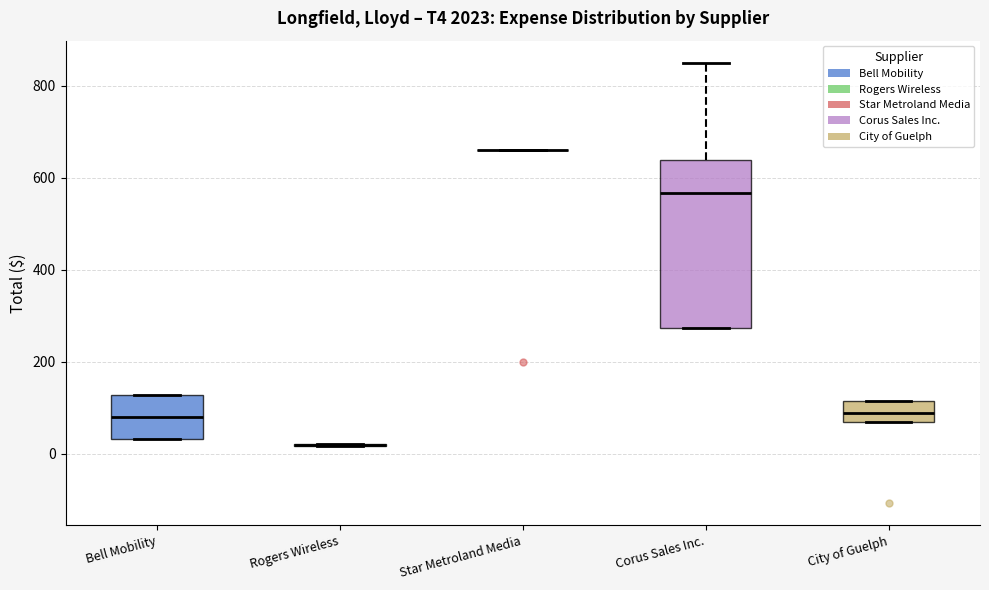

Reading left to right, read every box against the y-axis: the position of its median line, the range the box covers, and the ends of its whiskers. The values are not printed on the chart, so give them approximately, as read against the axis.

Bell Mobility: median 80, box 40 to 120, whiskers 40 to 120
Rogers Wireless: box collapsed to a line at 20, whiskers 20 to 20
Star Metroland Media: box collapsed to a line at 660, whiskers 660 to 660
Corus Sales Inc.: median 560, box 280 to 640, whiskers 280 to 860
City of Guelph: median 80, box 60 to 120, whiskers 60 to 120